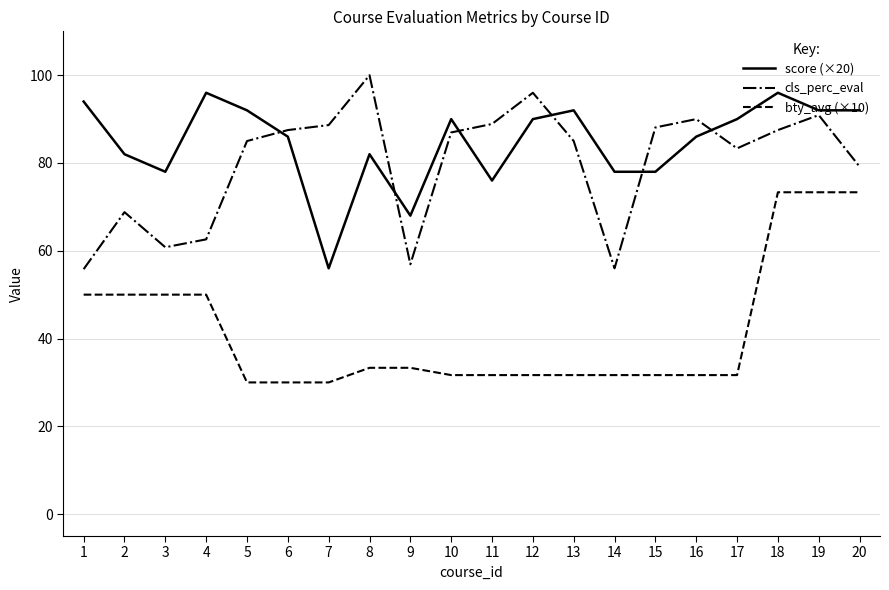

True or false: cls_perc_eval and bty_avg (×10) cross at least once.

False